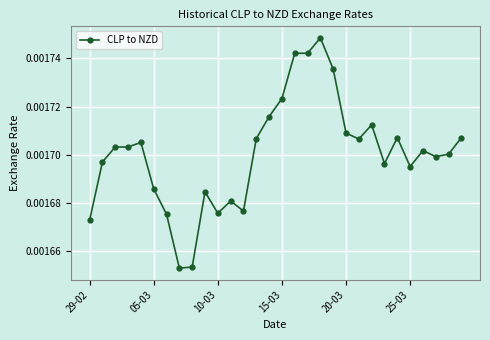

Count the values in the range 0 to 1.

30